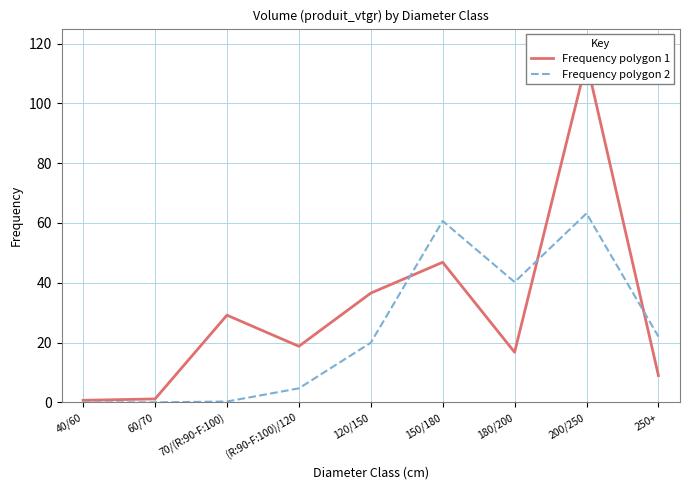

Which series has the widest spread of values?

Frequency polygon 1